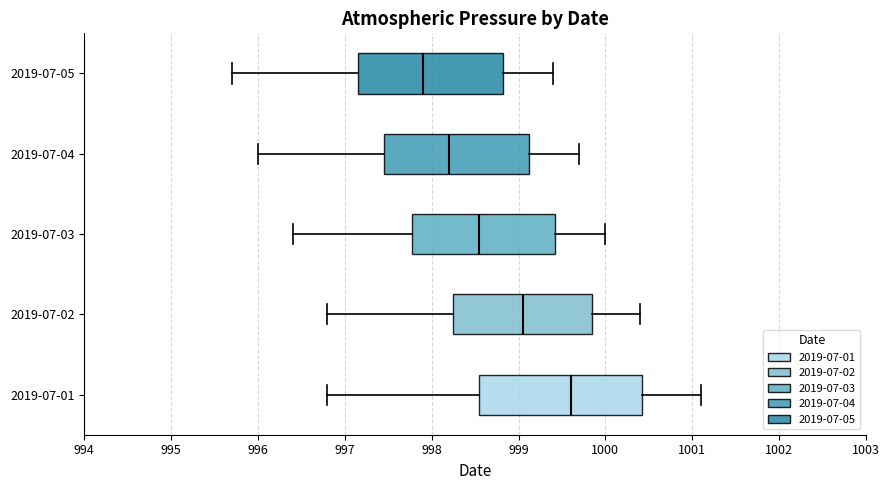

Reading bottom to top, read every box against the x-axis: the position of its median line, the range the box covers, and the ends of its whiskers. The values are not printed on the chart, so give them approximately, as read against the axis.

2019-07-01: median 999.6, box 998.6 to 1000.4, whiskers 996.8 to 1001.1
2019-07-02: median 999.1, box 998.3 to 999.9, whiskers 996.8 to 1000.4
2019-07-03: median 998.6, box 997.8 to 999.4, whiskers 996.4 to 1000.0
2019-07-04: median 998.2, box 997.5 to 999.1, whiskers 996.0 to 999.7
2019-07-05: median 997.9, box 997.2 to 998.8, whiskers 995.7 to 999.4